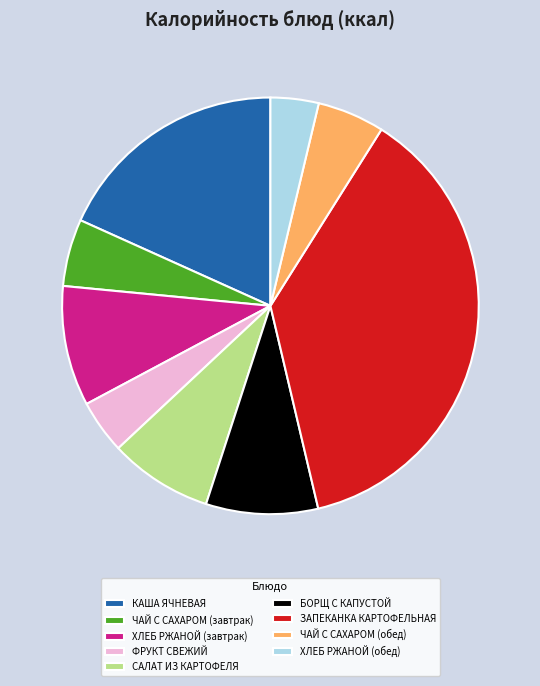

Is it true that ЗАПЕКАНКА КАРТОФЕЛЬНАЯ is 37% of the pie?

True